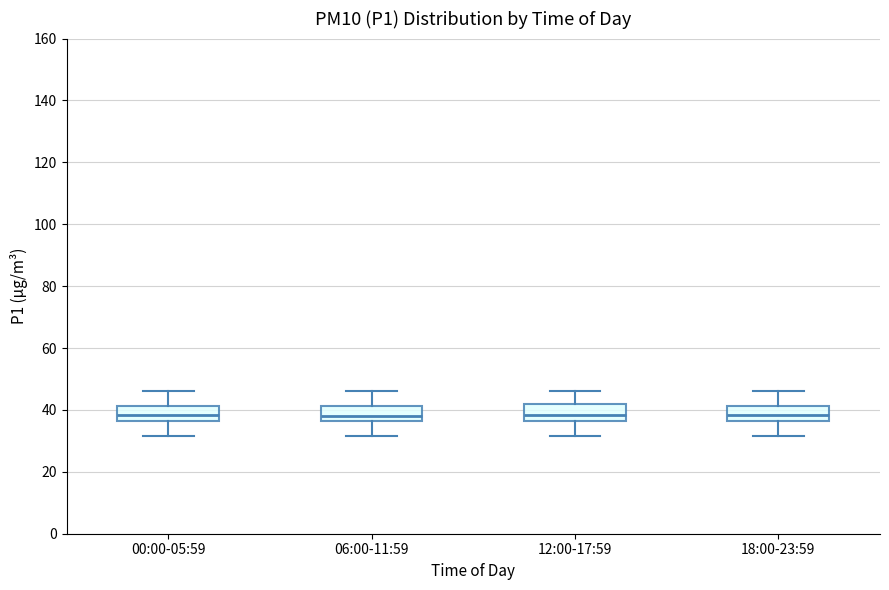

Where is the upper edge of the box for 12:00-17:59 on the y-axis? The values are not printed on the chart, so give them approximately, as read against the axis.

42